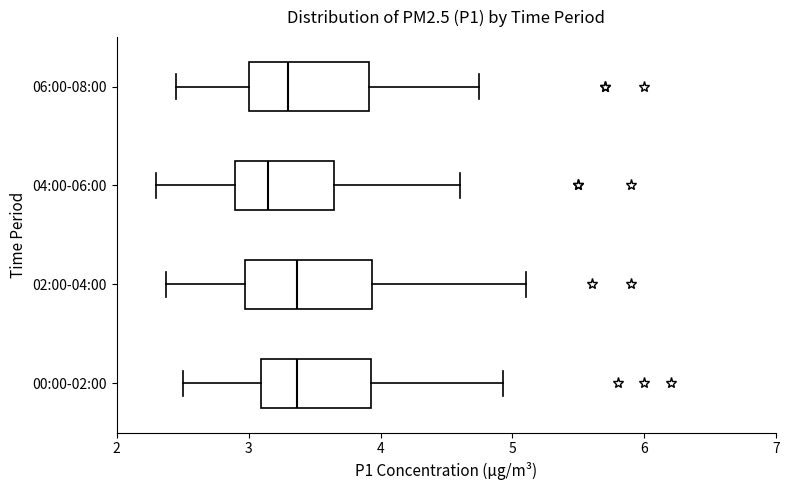

Which box has the furthest to the left median line?

04:00-06:00